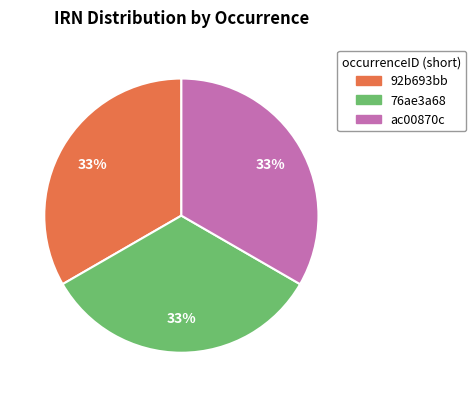

To the nearest percent, what portion does ac00870c represent?

33%